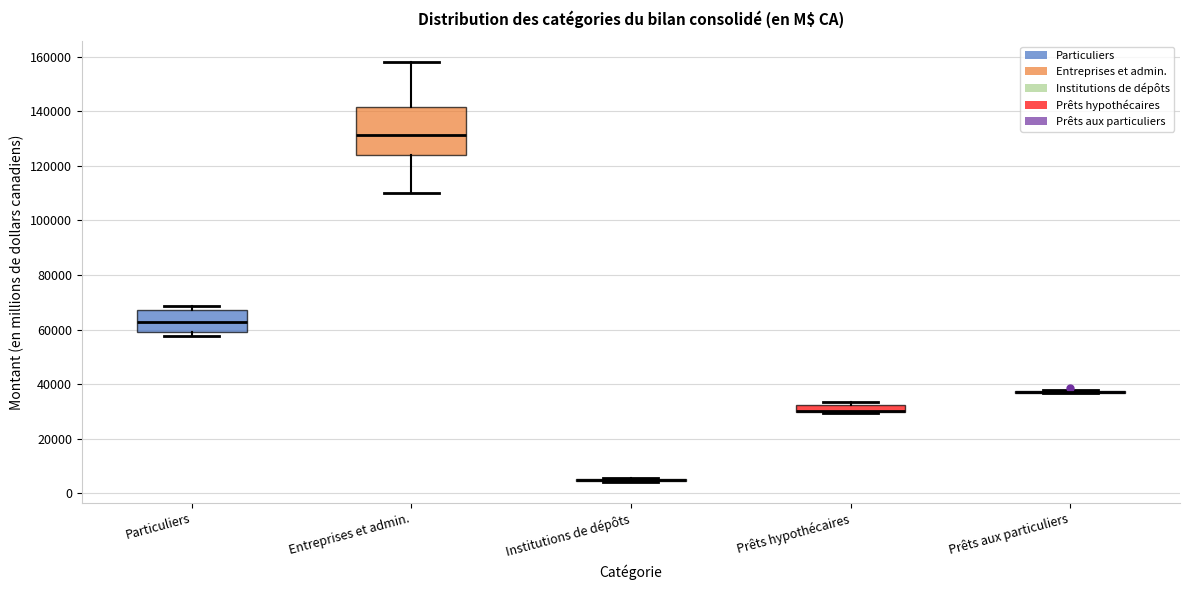

Which box is the tallest, from its lower edge to its upper edge?

Entreprises et admin.